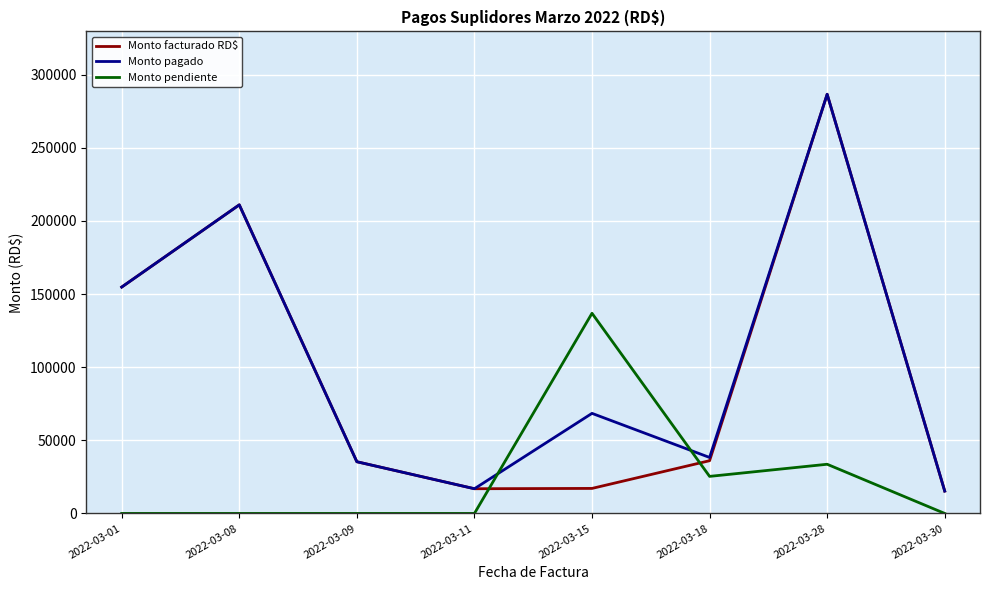

At which label is Monto facturado RD$ closest to 150974?

2022-03-01